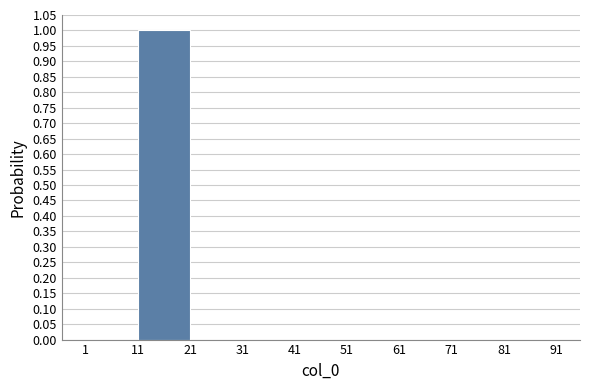

Reading left to right, list every bar in this chart as the range it spans on the x-axis followed by its height. The values are not printed on the chart, so give them approximately, as read against the axis.

1 to 11: 0
11 to 21: 1
21 to 31: 0
31 to 41: 0
41 to 51: 0
51 to 61: 0
61 to 71: 0
71 to 81: 0
81 to 91: 0